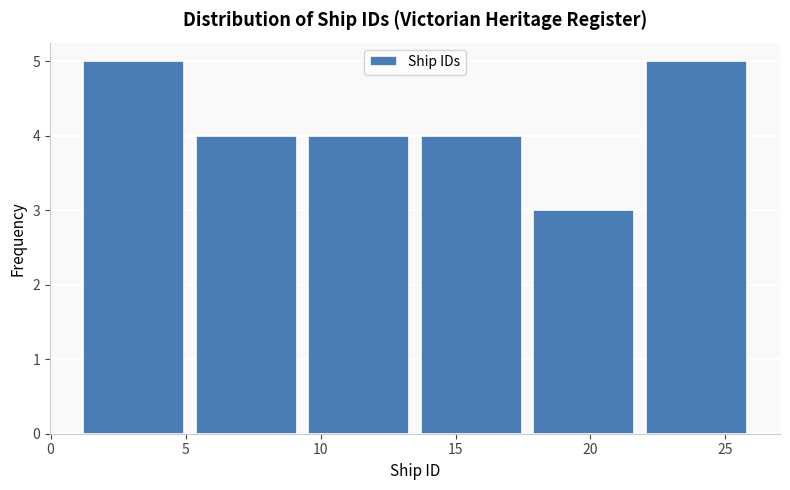

Reading left to right, transcribe this chart: for each bar, give the range it covers on the x-axis and its height. Neither the bar edges nor the heights are printed on the chart, so give them approximately, as read against the axes.

1.0 to 5.0: 5
5.0 to 9.5: 4
9.5 to 13.5: 4
13.5 to 17.5: 4
17.5 to 22.0: 3
22.0 to 26.0: 5